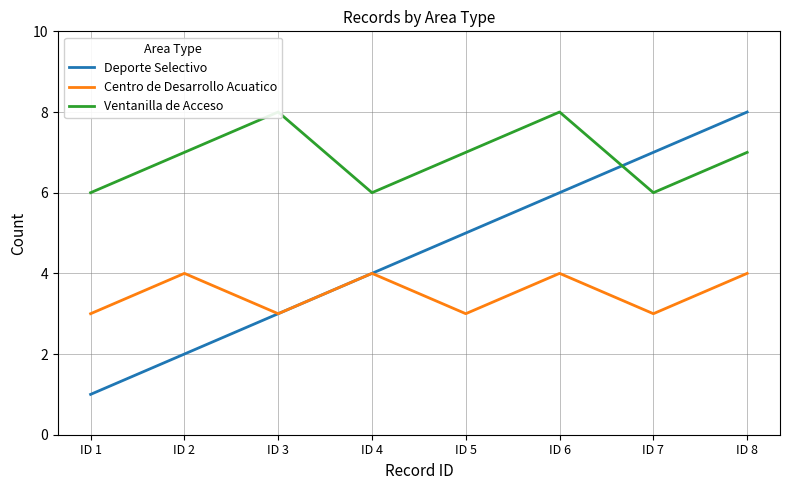

Reading left to right, extract all data points from this chart.

Deporte Selectivo: ID 1=1	ID 2=2	ID 3=3	ID 4=4	ID 5=5	ID 6=6	ID 7=7	ID 8=8
Centro de Desarrollo Acuatico: ID 1=3	ID 2=4	ID 3=3	ID 4=4	ID 5=3	ID 6=4	ID 7=3	ID 8=4
Ventanilla de Acceso: ID 1=6	ID 2=7	ID 3=8	ID 4=6	ID 5=7	ID 6=8	ID 7=6	ID 8=7